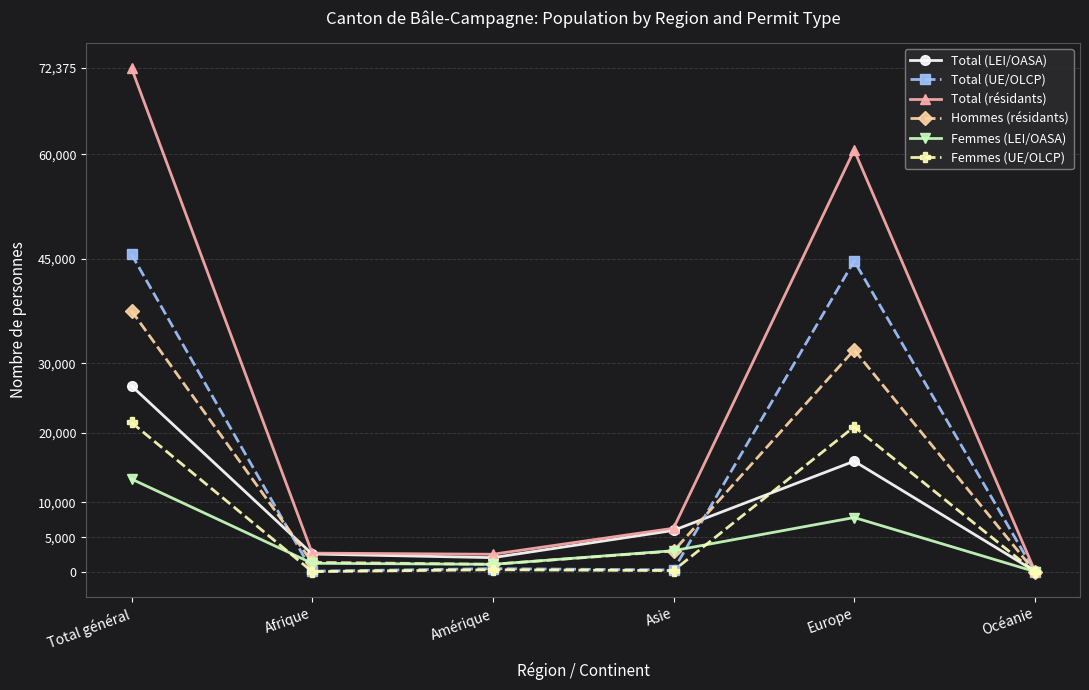

What is the label of the 3rd point from the left?

Amérique